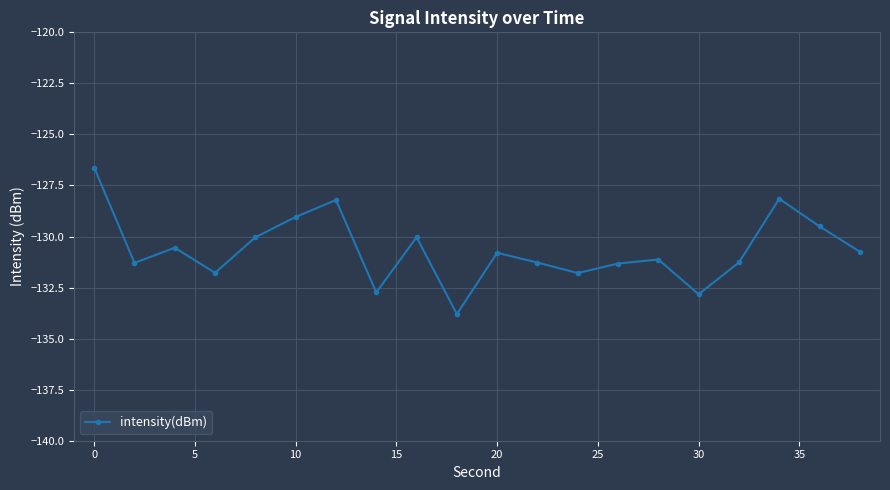

What is the smallest value displayed?

-133.8